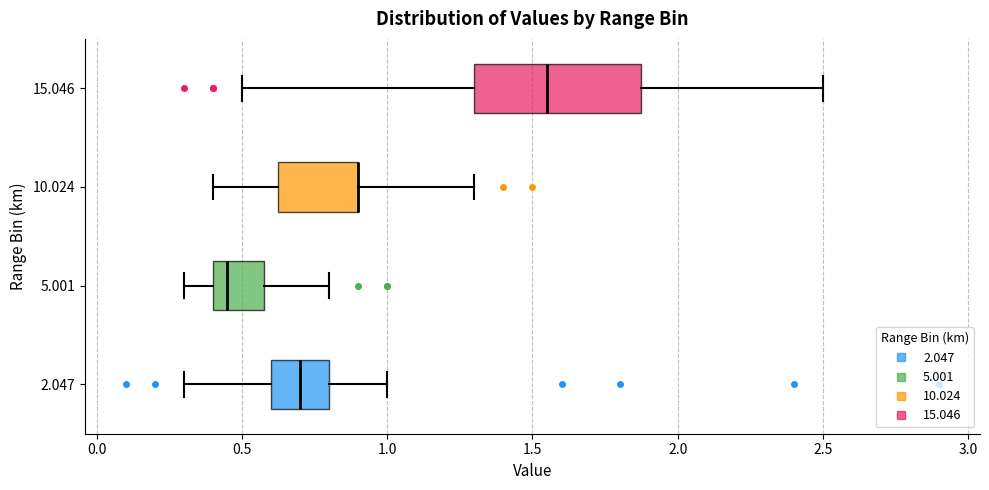

Where does the right whisker of the box at y = 10.024 end on the x-axis? The values are not printed on the chart, so give them approximately, as read against the axis.

1.30